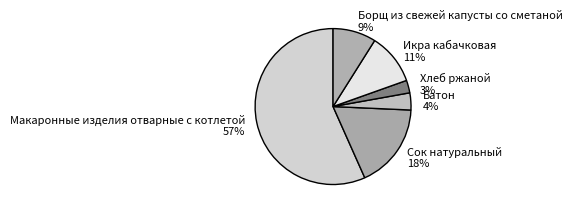

To the nearest percent, what is the difference between the Икра кабачковая and Хлеб ржаной slice percentages?

8%